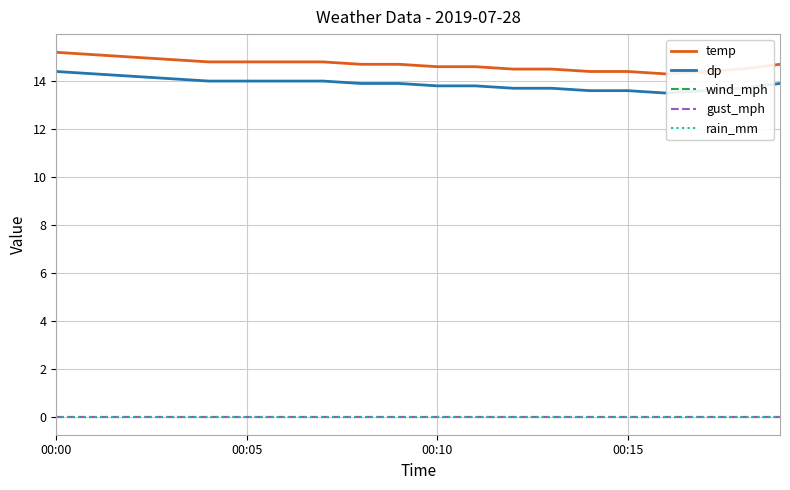

True or false: temp and wind_mph intersect in this chart.

False